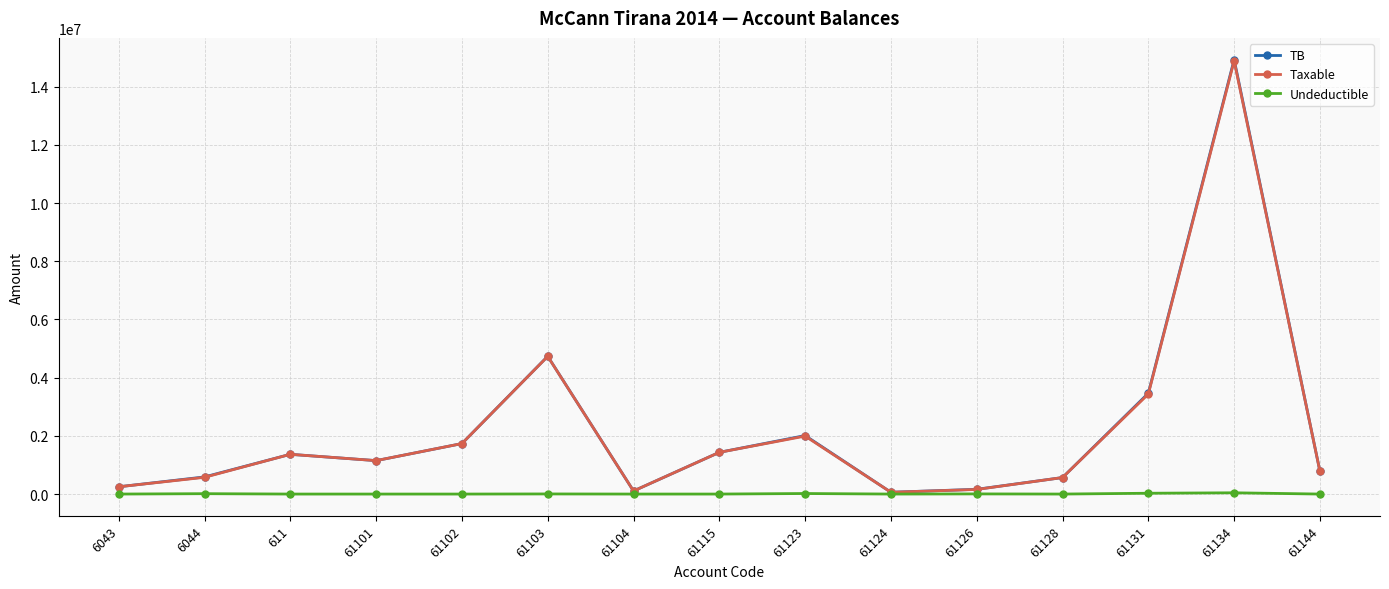

What is the label of the 5th point from the left?

61102